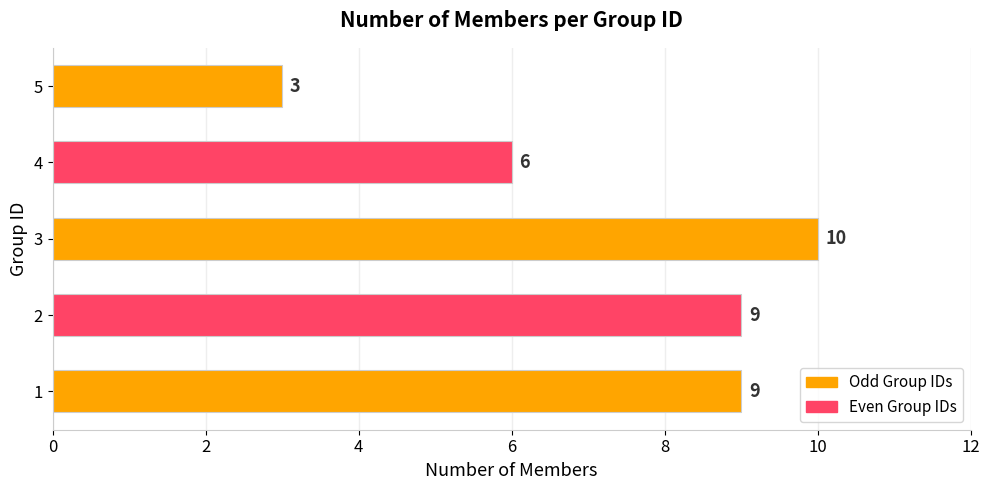

Approximately how many times larger is the value at 3 compared to 2?

1.1